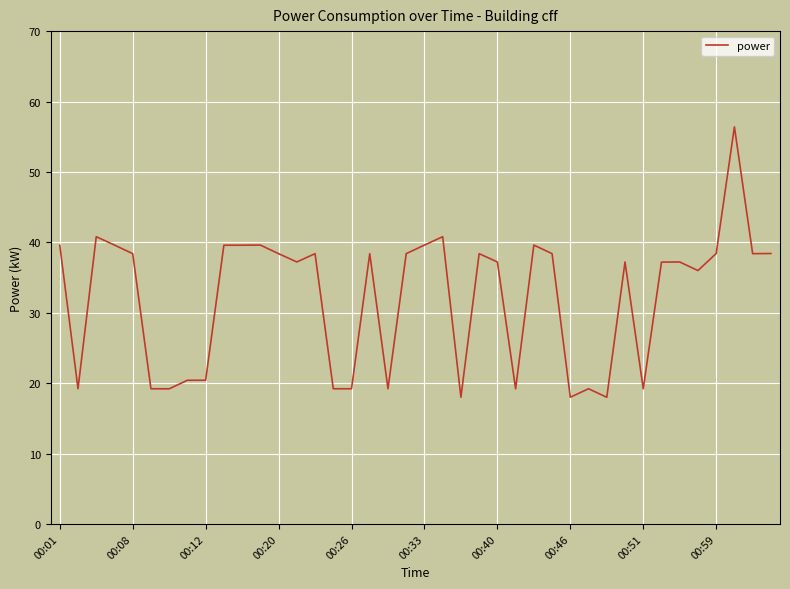

What is the smallest value displayed?

18.0